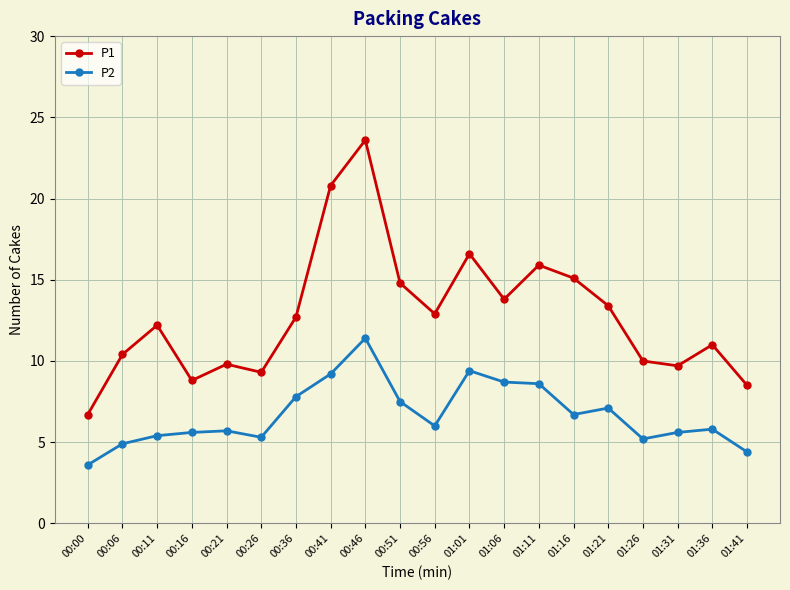

What is the difference between the P2 values at 01:26 and 00:26?

0.1